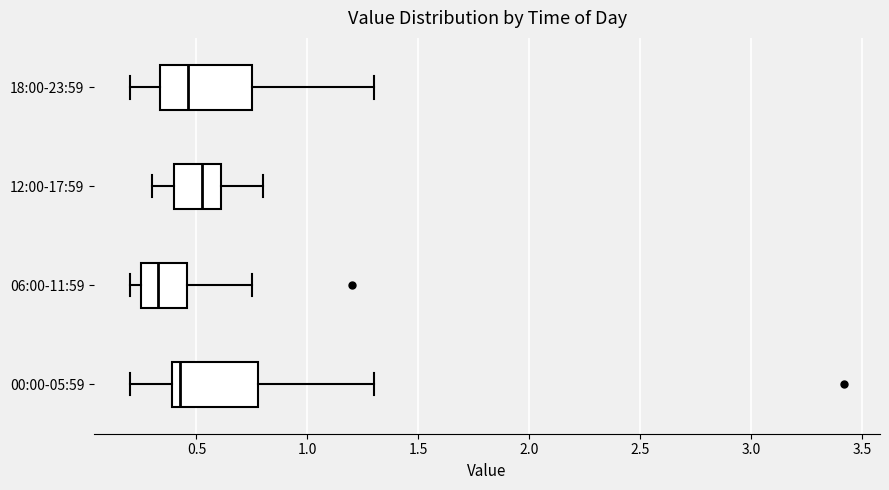

Which box has the furthest to the right median line?

12:00-17:59